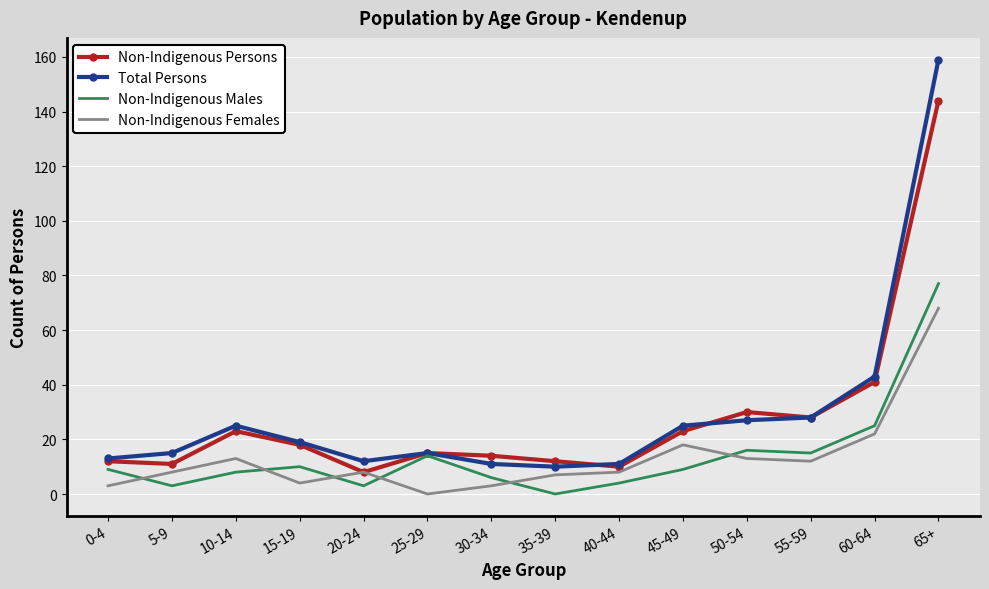

Rank the series by their maximum value, from highest to lowest.

Total Persons, Non-Indigenous Persons, Non-Indigenous Males, Non-Indigenous Females